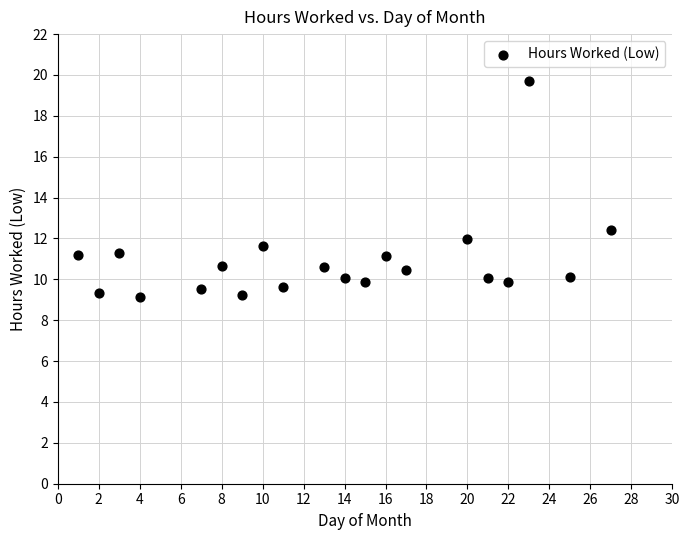

What Y value in the scatter plot is closest to 14?

12.4